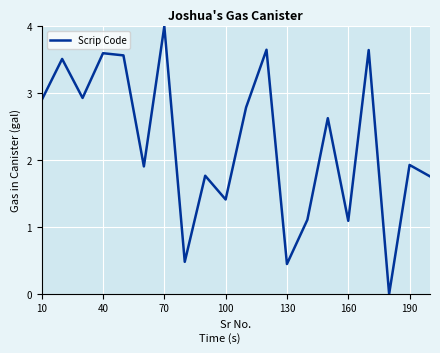

What is the maximum value shown in the chart?

4.0